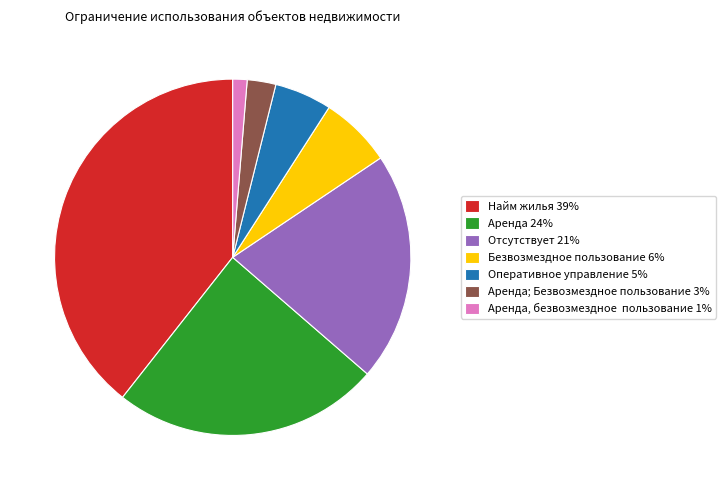

Which slice is the smallest?

Аренда, безвозмездное пользование 1%